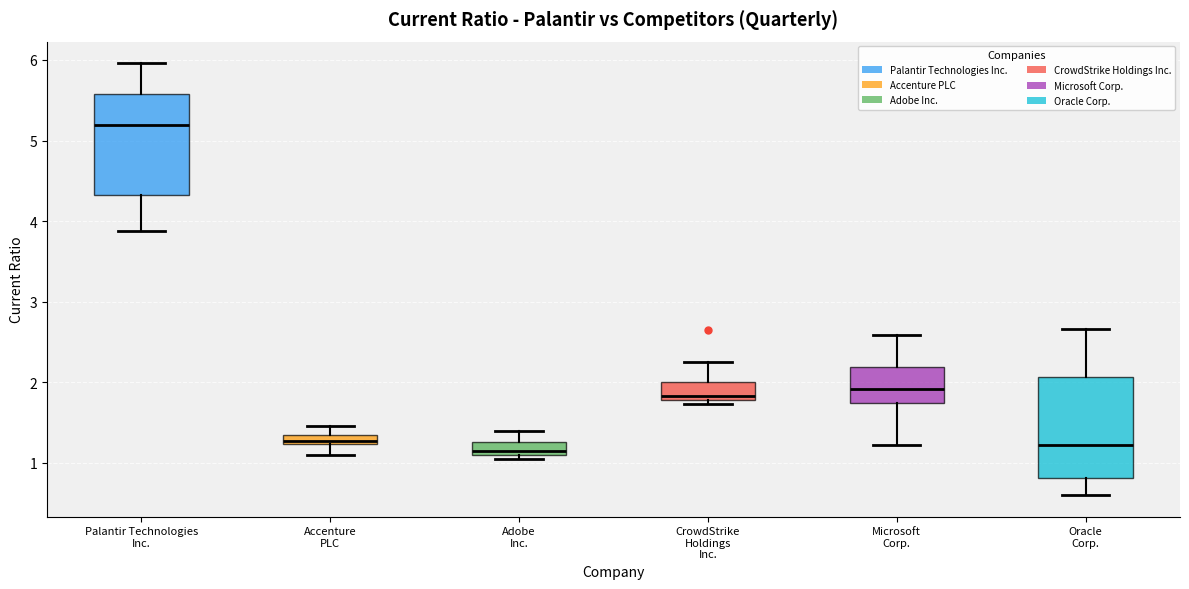

Where does the lower whisker of the box for Accenture PLC end on the y-axis? The values are not printed on the chart, so give them approximately, as read against the axis.

1.1